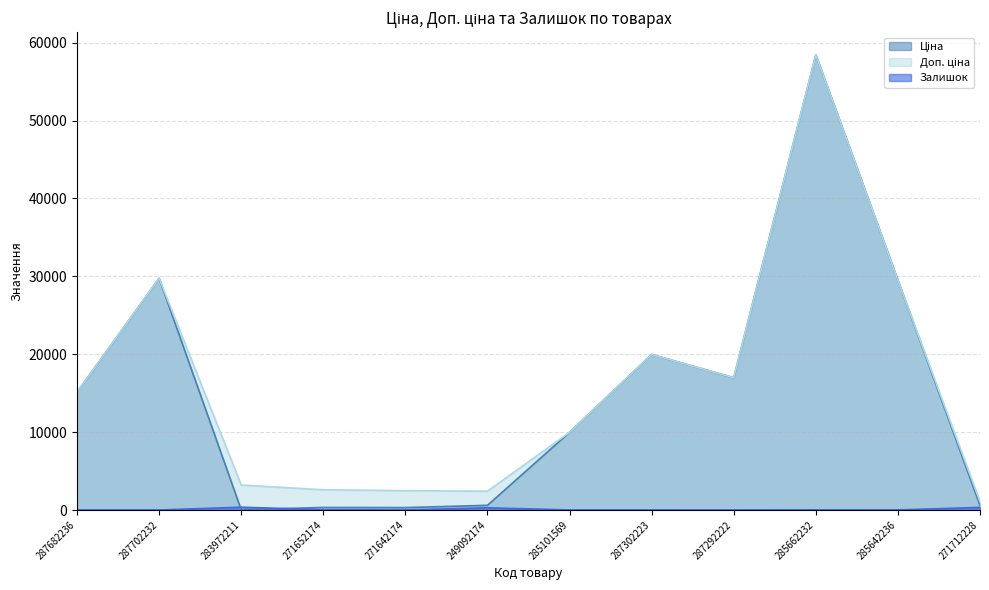

What position from the right is 287682236?

12